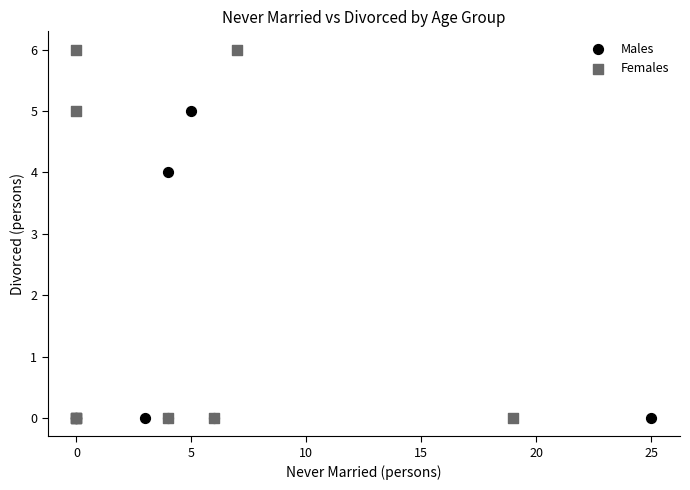

What are all the series names shown in the legend?

Males, Females